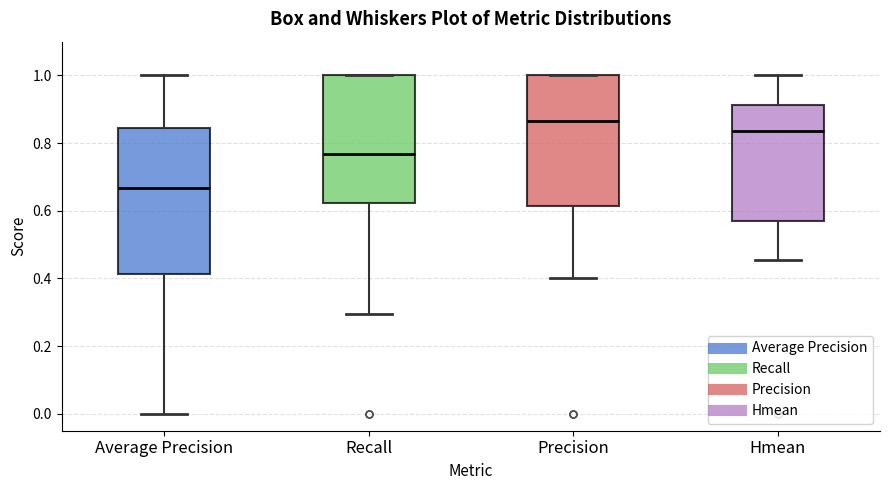

Which box is the tallest, from its lower edge to its upper edge?

Average Precision